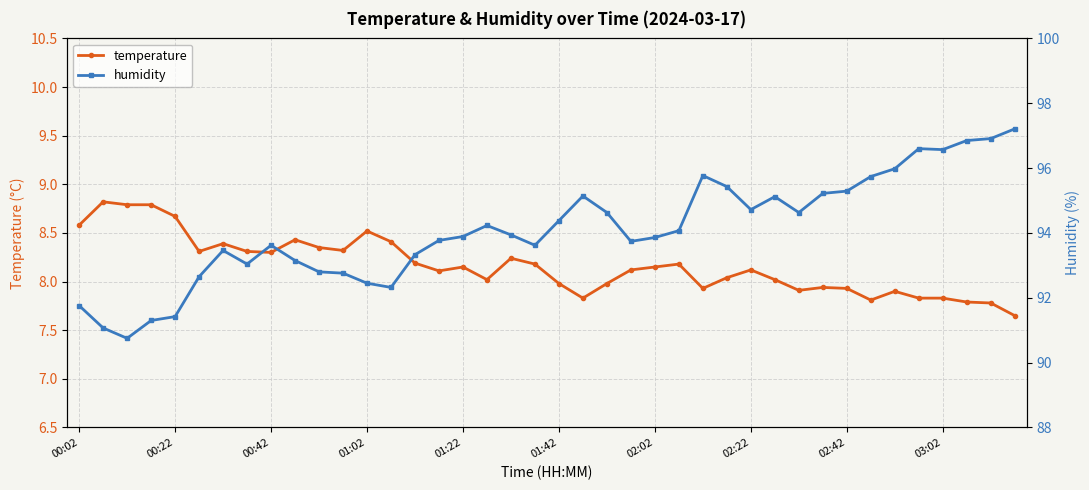

What is the maximum value for temperature?

8.8